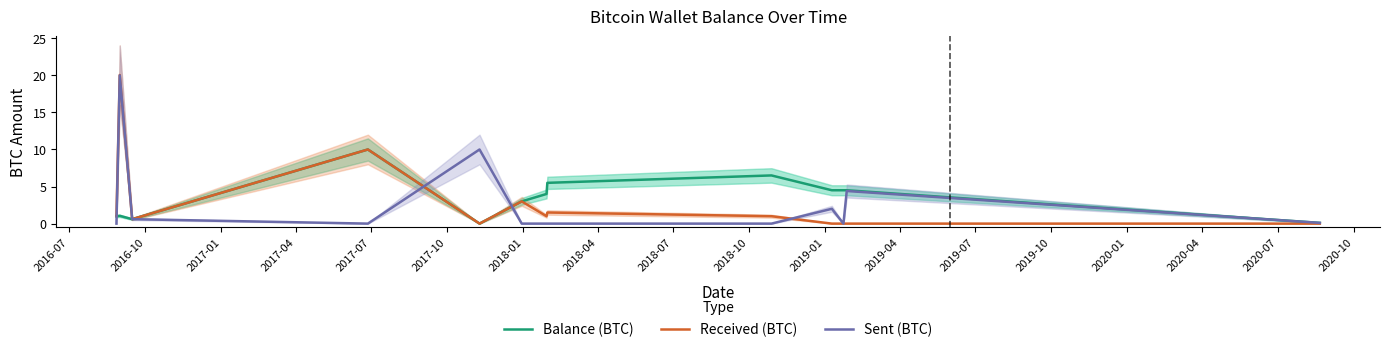

What position from the left is 2019-07?

13